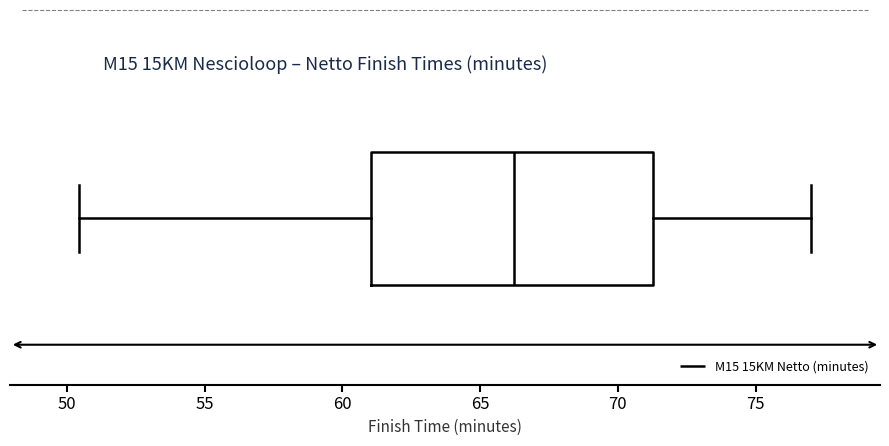

Transcribe this box plot: give where the median line is, the range the box spans, and where the two whiskers end, as read against the x-axis. The values are not printed on the chart, so give them approximately, as read against the axis.

median 66.0, box 61.0 to 71.5, whiskers 50.5 to 77.0